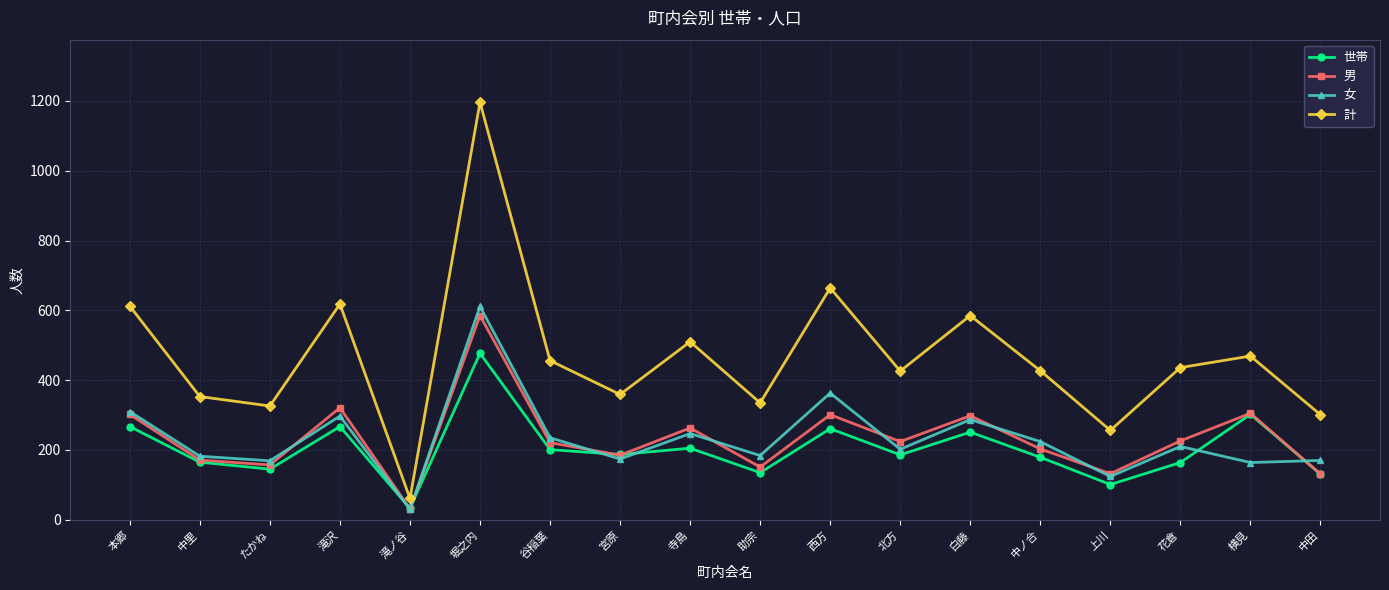

At which label does 世帯 first exceed 187?

本郷